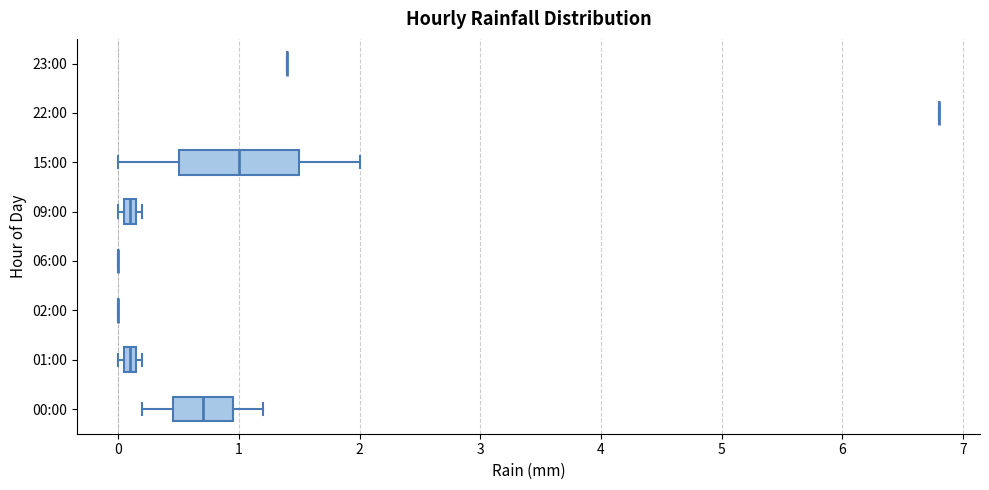

Where is the right edge of the box for 01:00 on the x-axis? The values are not printed on the chart, so give them approximately, as read against the axis.

0.2